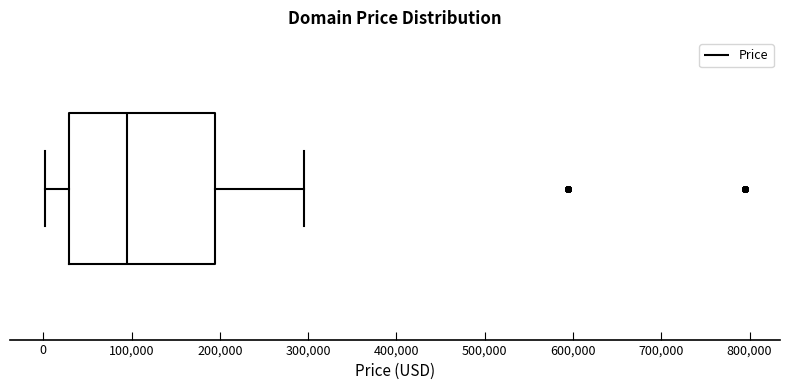

Read this box plot against the x-axis: the position of the median line, the range covered by the box, and the ends of both whiskers. The values are not printed on the chart, so give them approximately, as read against the axis.

median 90000, box 30000 to 190000, whiskers 0 to 290000